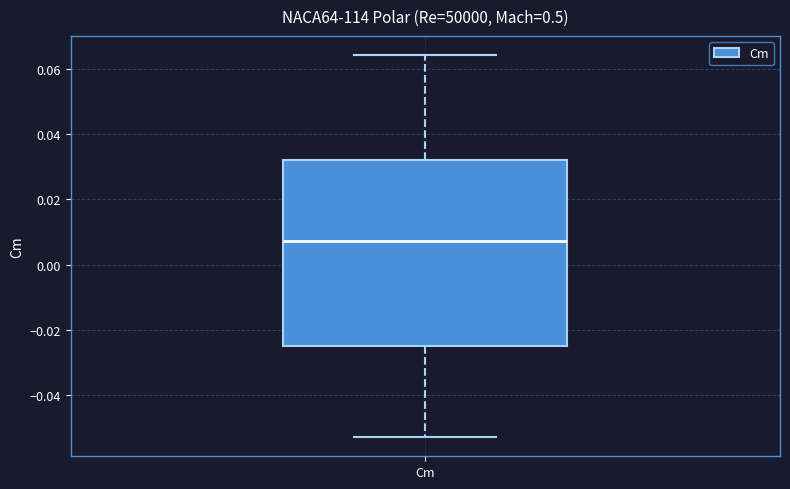

Transcribe this box plot: give where the median line is, the range the box spans, and where the two whiskers end, as read against the y-axis. The values are not printed on the chart, so give them approximately, as read against the axis.

median 0.008, box -0.026 to 0.032, whiskers -0.052 to 0.064